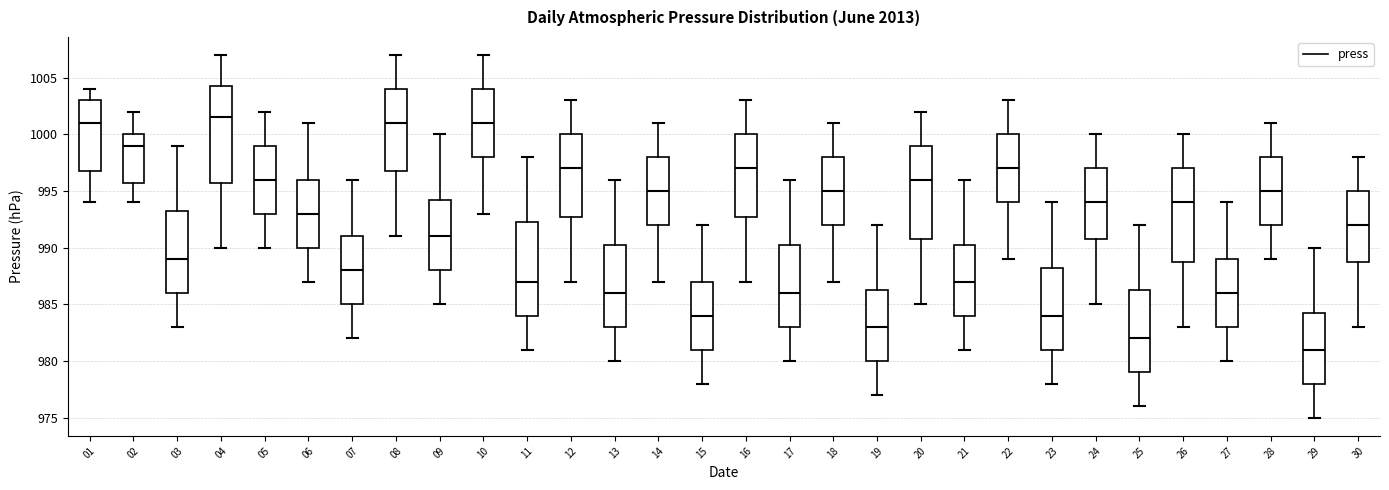

Which box's median line is the highest?

04